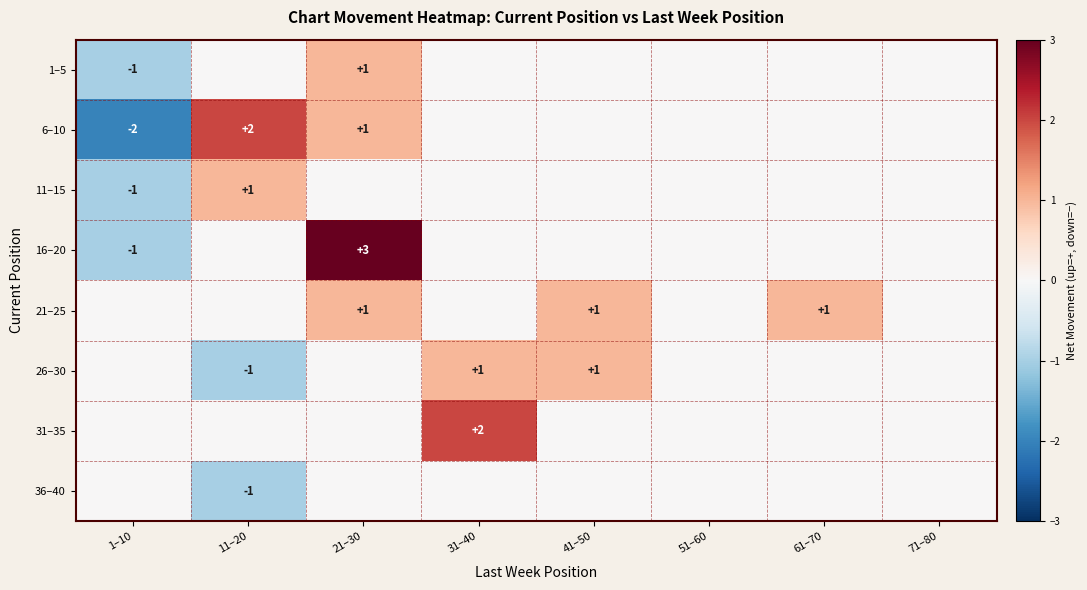

What is the difference between the 16–20 values at 21–30 and 1–10?

4